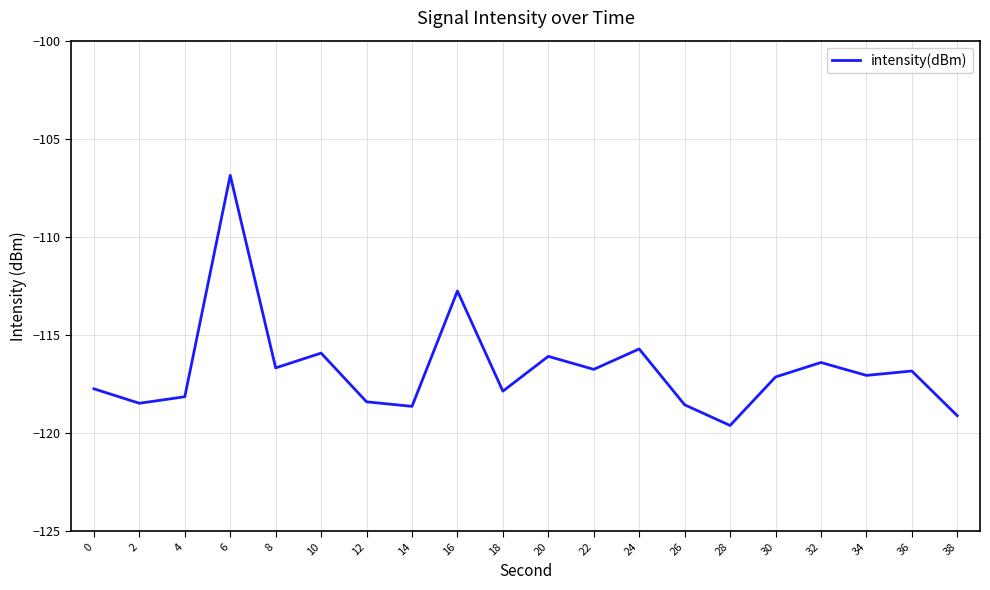

What is the difference between the second highest and minimum values?

6.9